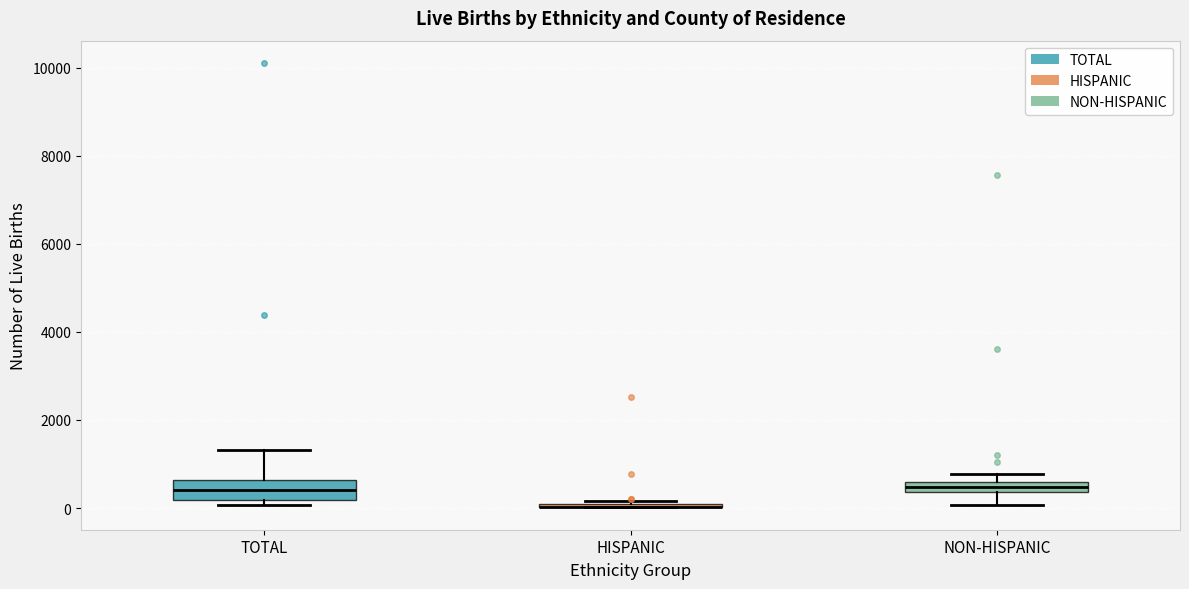

Comparing the boxes themselves (not the whiskers), which one is the tallest?

TOTAL